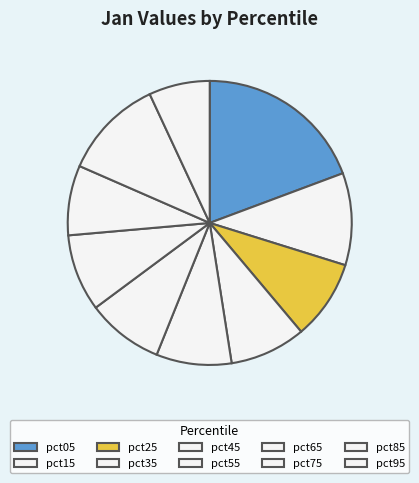

Count the number of slices in the pie.

10